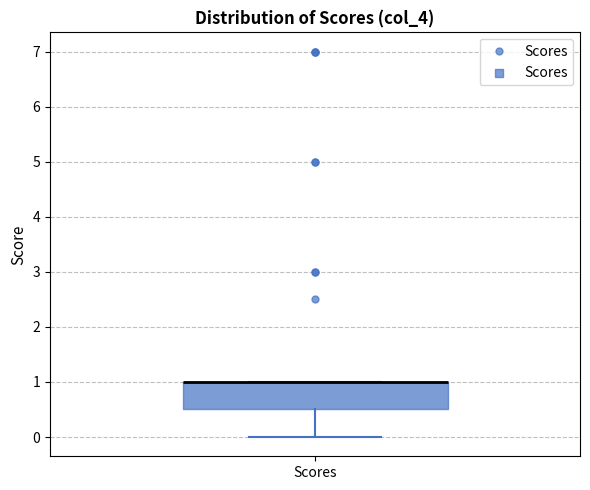

Read this box plot against the y-axis: the position of the median line, the range covered by the box, and the ends of both whiskers. The values are not printed on the chart, so give them approximately, as read against the axis.

median 1.0 (drawn on the box's upper edge), box 0.5 to 1.0, whiskers 0.0 to 1.0